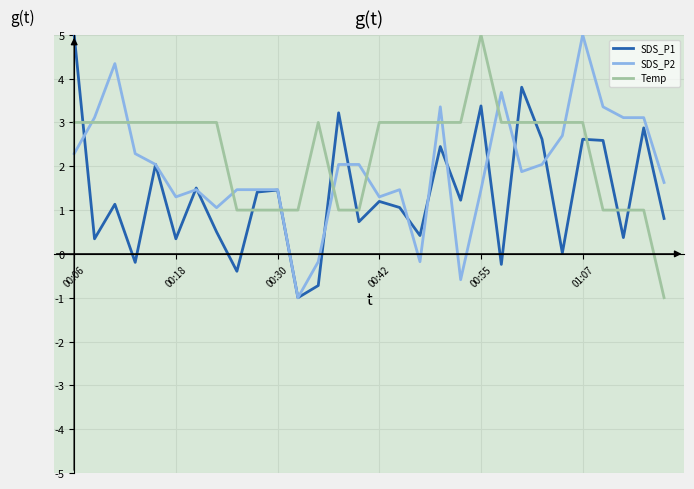

List the series in order of their overall mean, highest first.

Temp, SDS_P2, SDS_P1